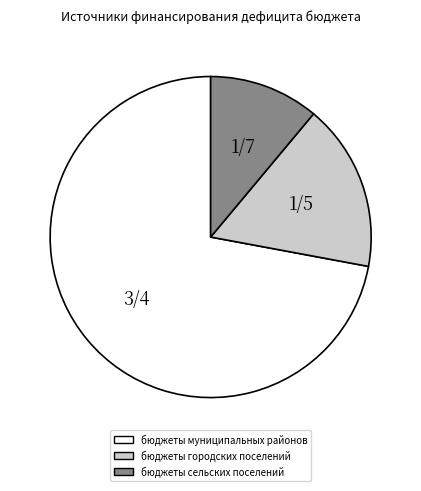

Which slice is the largest?

бюджеты муниципальных районов